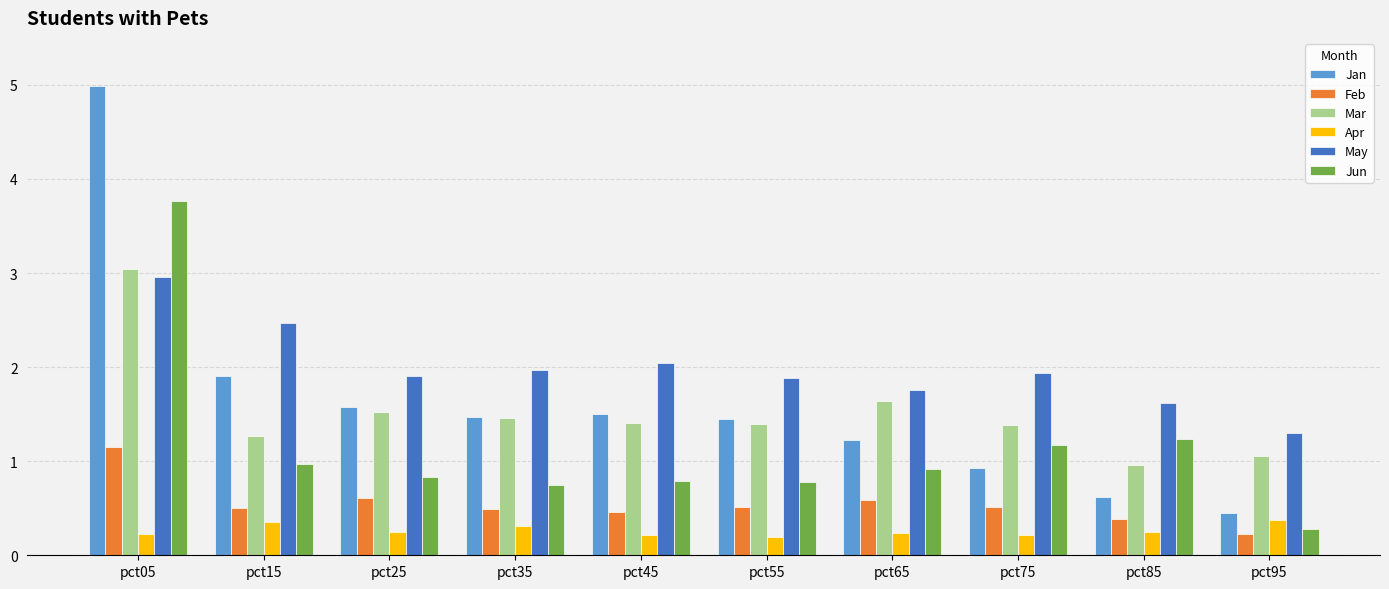

At how many categories does at least one series exceed 1?

10